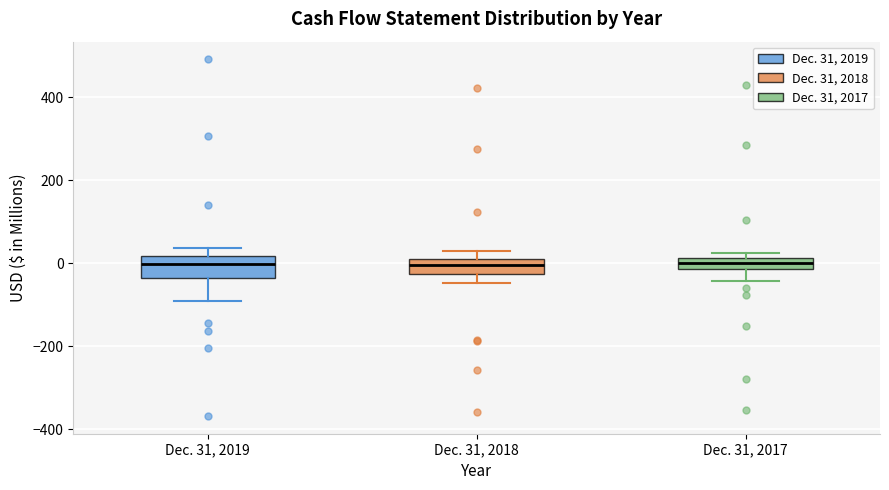

Where is the lower edge of the box for Dec. 31, 2019 on the y-axis? The values are not printed on the chart, so give them approximately, as read against the axis.

-40